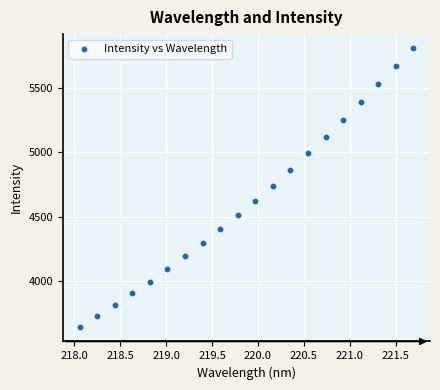

What is the range of X values (max minus min)?

3.6